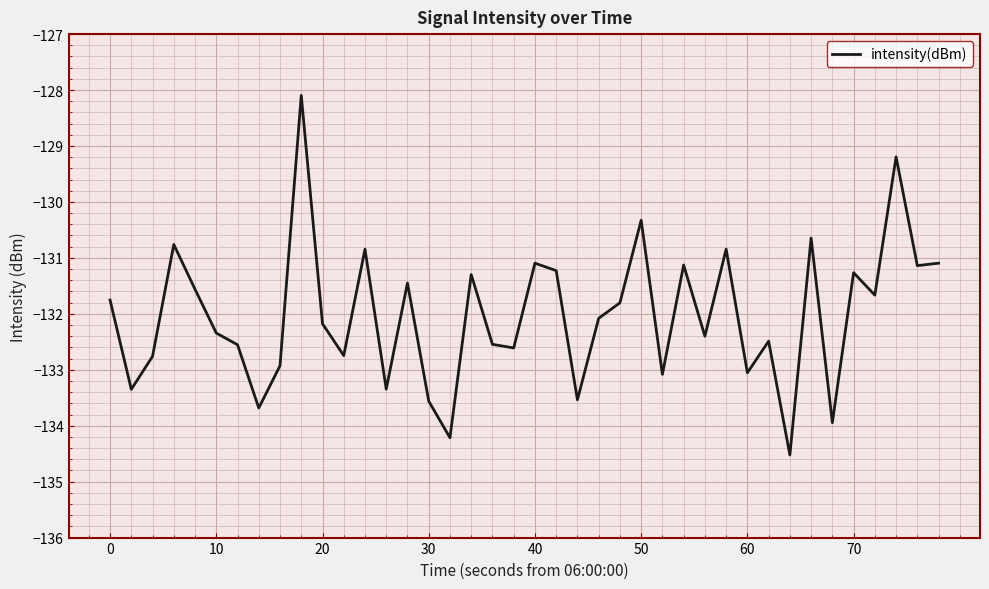

What is the difference between the maximum and minimum values?

6.4